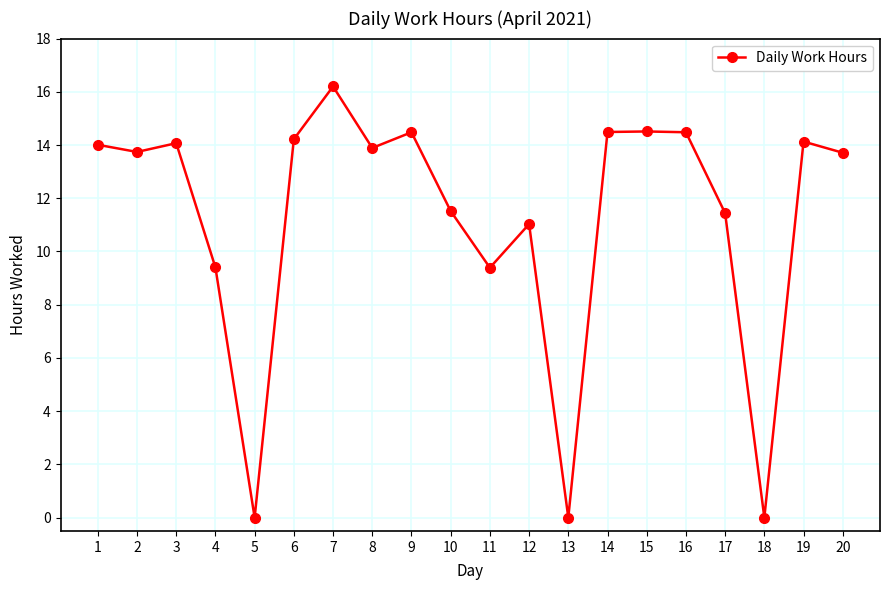

How many data points are less than 13?

8